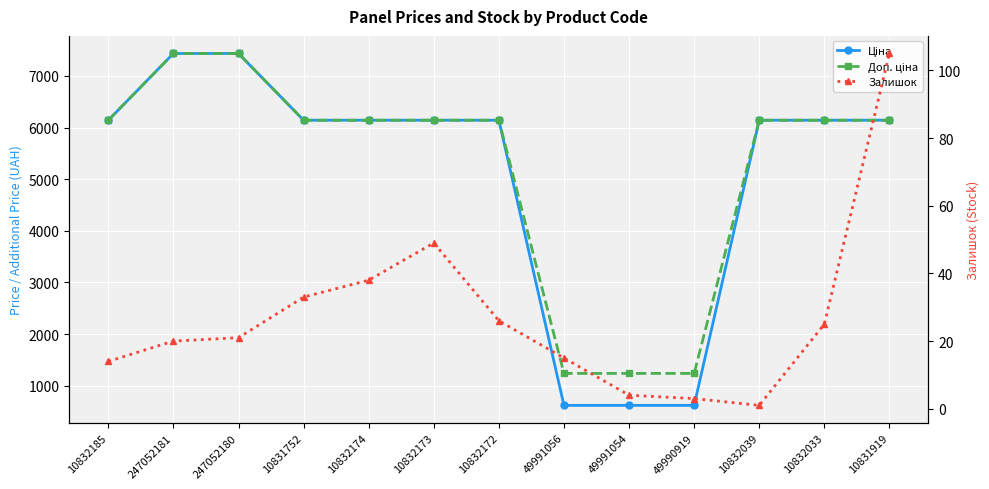

True or false: Доп. ціна has more than 0 interior local peaks.

False